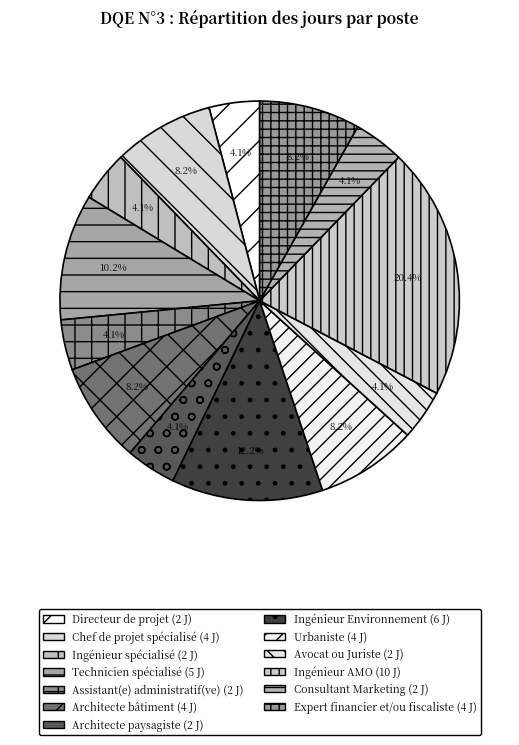

Which slice is the largest?

Ingénieur AMO